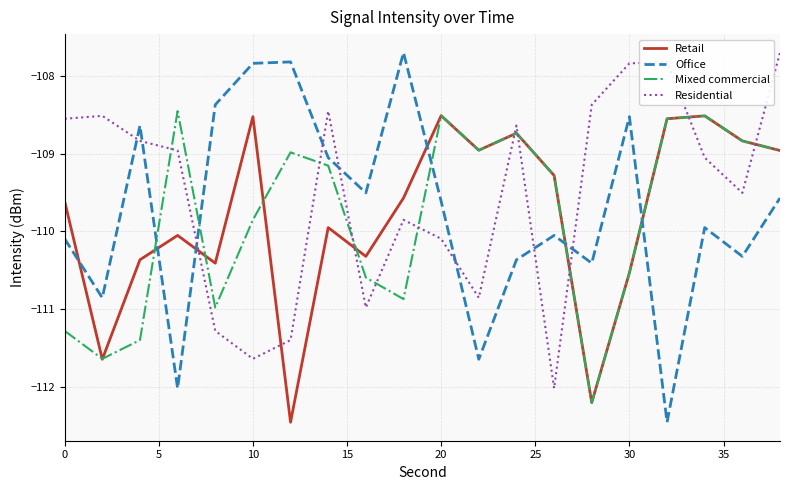

What is the difference between the maximum and minimum values in the Residential series?

4.3